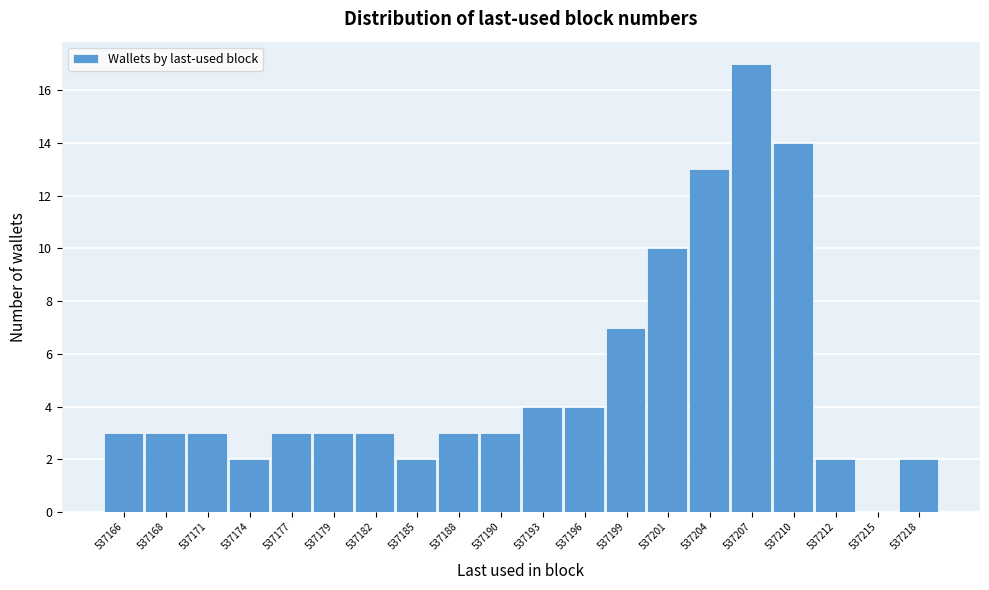

Reading right to left, extract all data points from this chart.

537218=2	537215=0	537212=2	537210=14	537207=17	537204=13	537201=10	537199=7	537196=4	537193=4	537190=3	537188=3	537185=2	537182=3	537179=3	537177=3	537174=2	537171=3	537168=3	537166=3